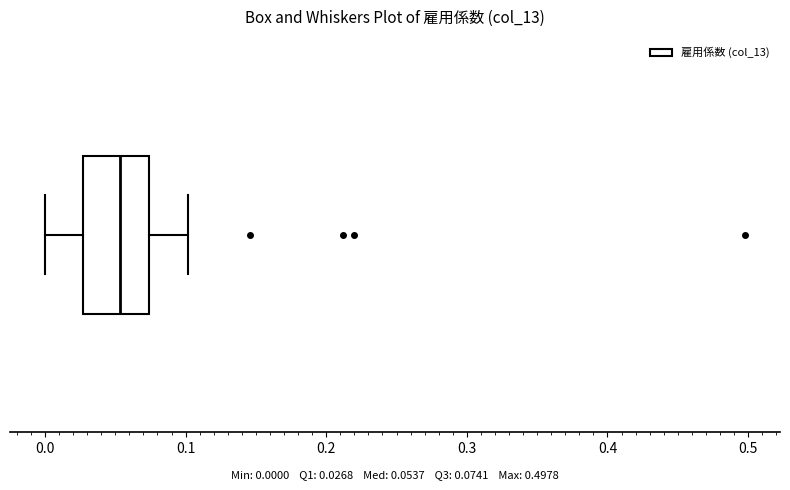

Read this box plot against the x-axis: the position of the median line, the range covered by the box, and the ends of both whiskers. The values are not printed on the chart, so give them approximately, as read against the axis.

median 0.05, box 0.03 to 0.07, whiskers 0.00 to 0.10